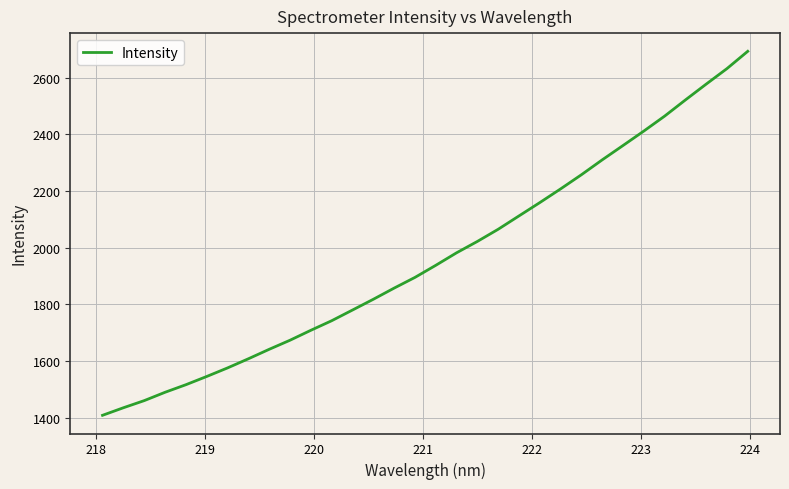

What is the minimum value shown in the chart?

1409.2